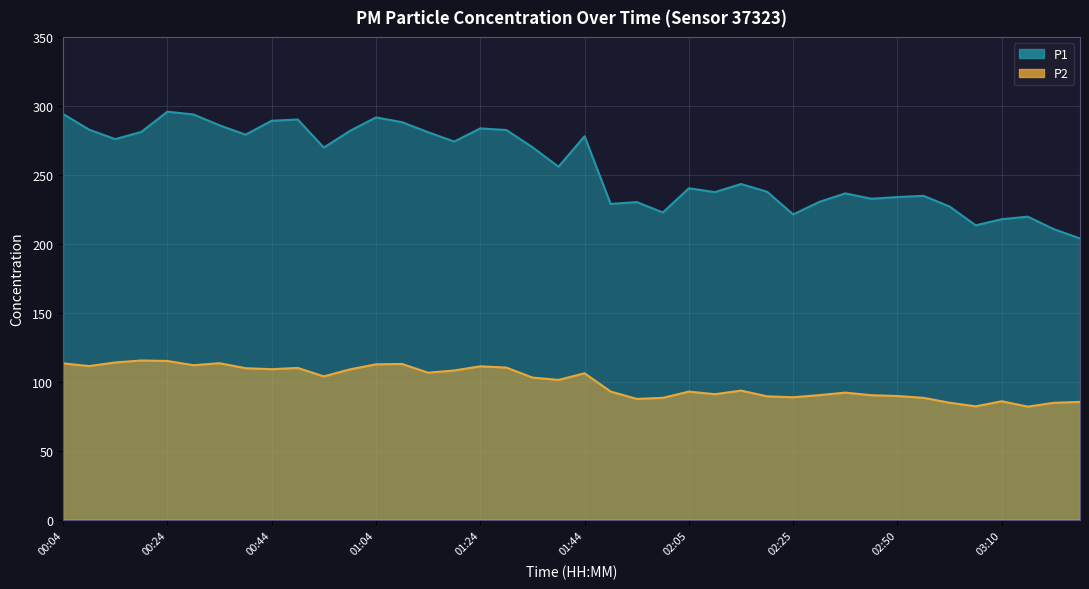

What is the difference between the highest and lowest values at 01:04?

179.0